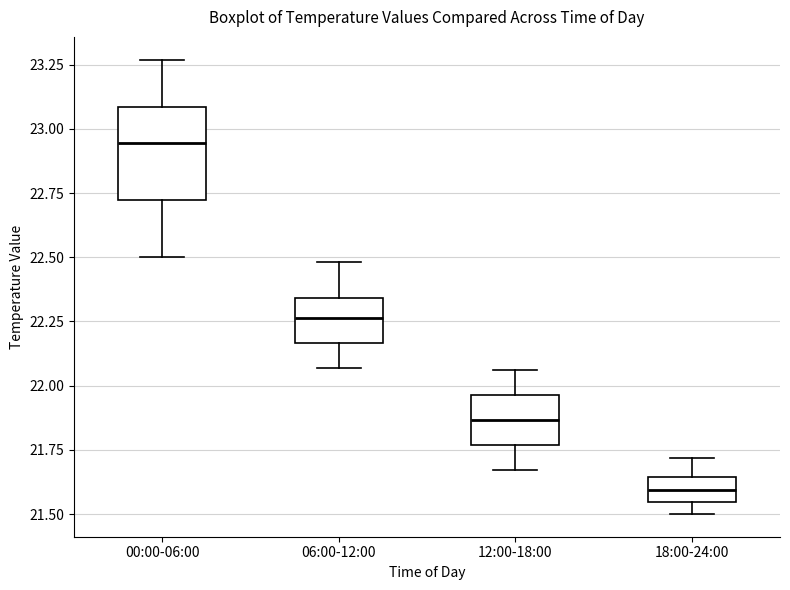

Which box has the highest median line?

00:00-06:00